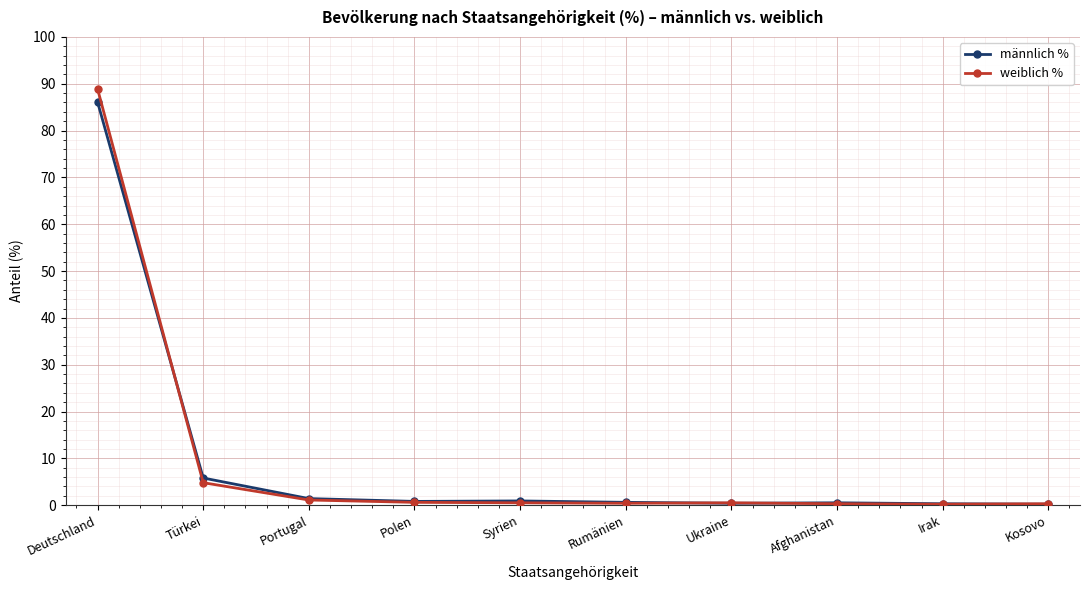

True or false: weiblich % has a value of 4.8 at Türkei.

True